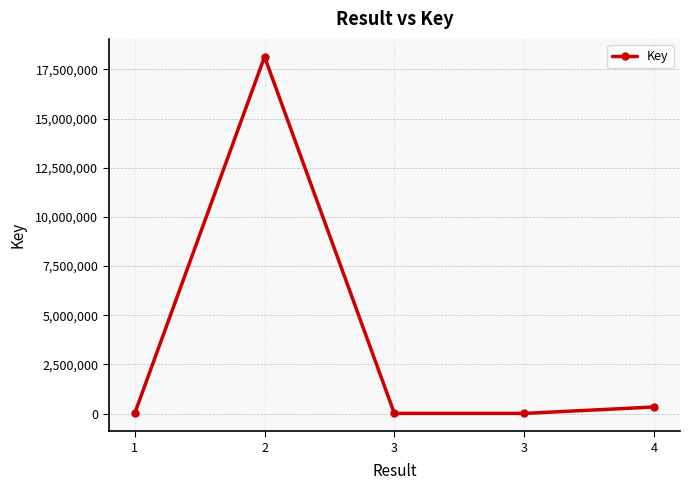

Where is the data nearest to the value 9076392?

4